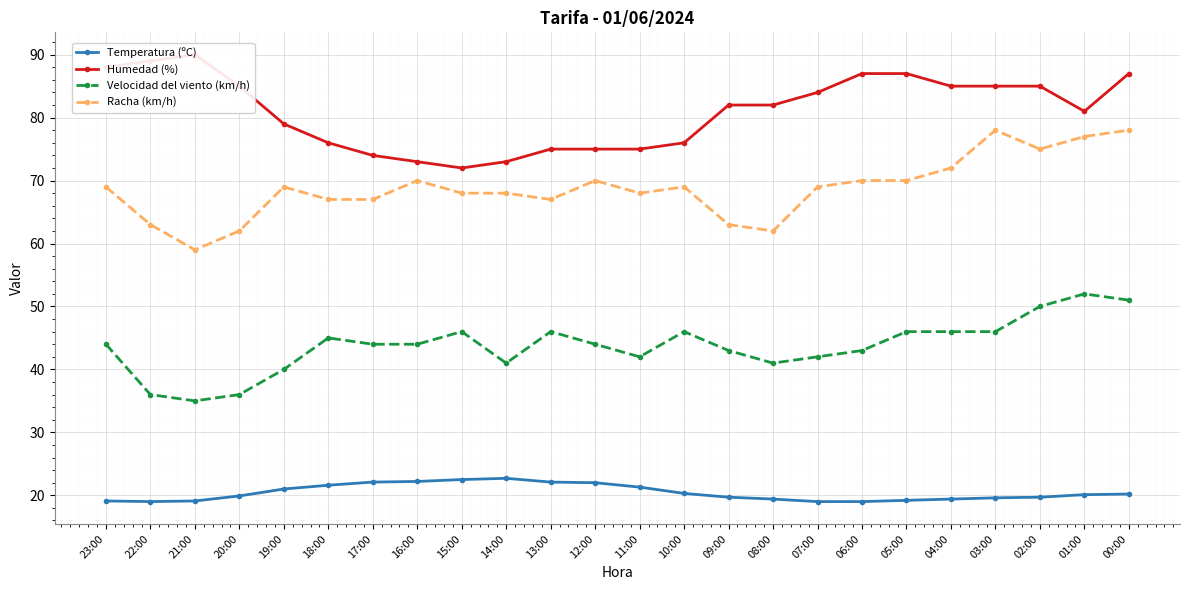

Is the value of Velocidad del viento (km/h) at 21:00 greater than the value of Racha (km/h) at 04:00?

No